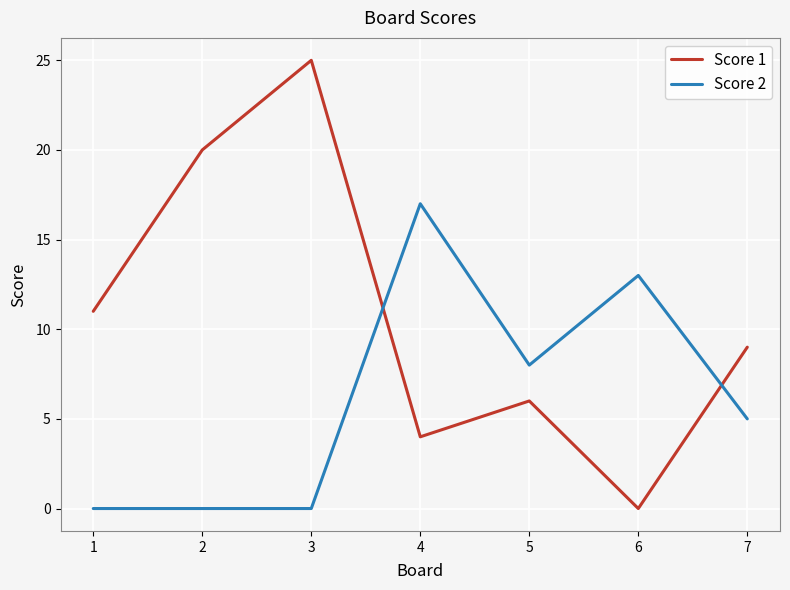

Reading left to right, transcribe all the data shown in this chart.

Score 1: 11	20	25	4	6	0	9
Score 2: 0	0	0	17	8	13	5